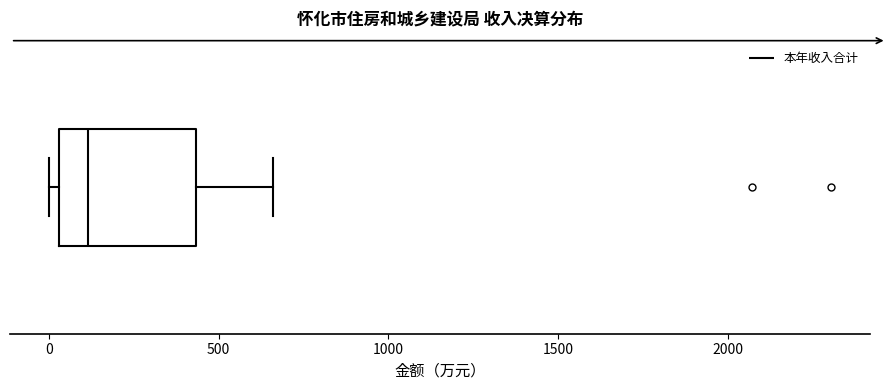

Where is the right edge of the box on the x-axis? The values are not printed on the chart, so give them approximately, as read against the axis.

450